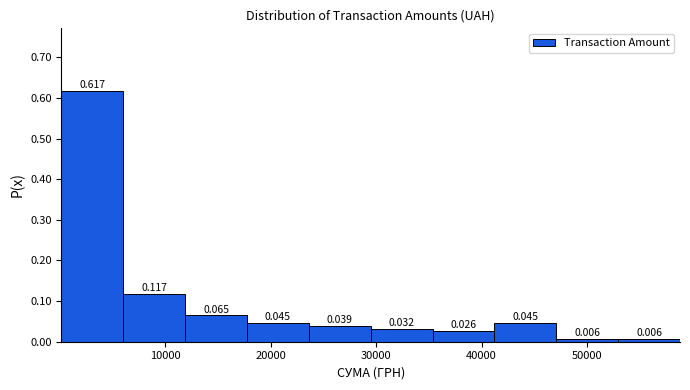

Which range on the x-axis has the tallest bar?

0 to 6000